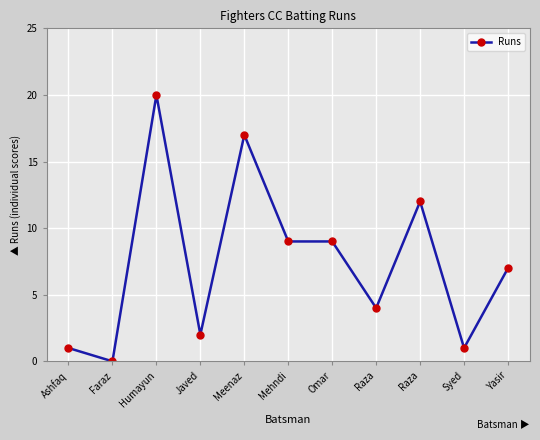

What is the label of the 2nd point from the right?

Syed